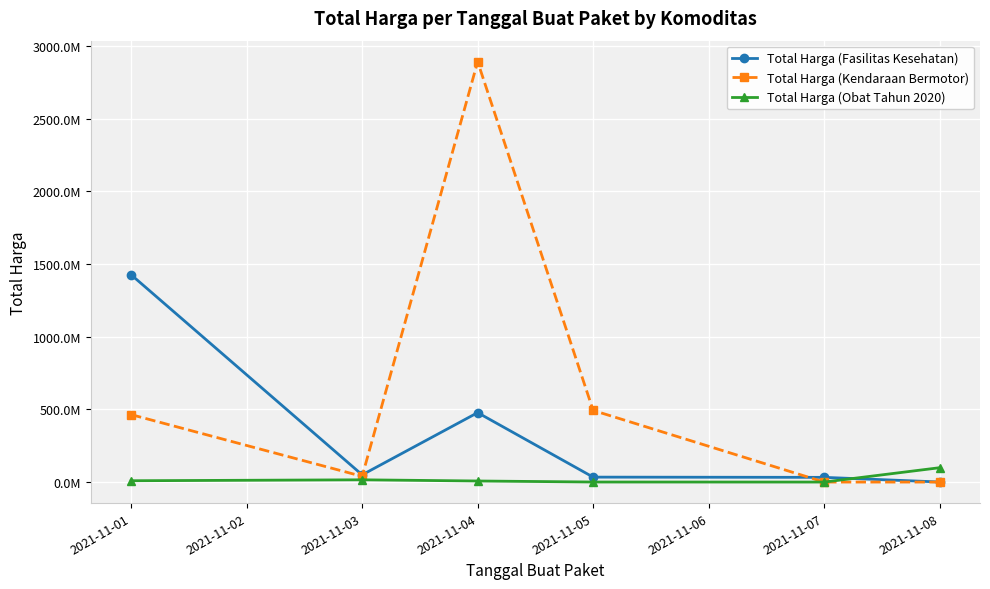

List the series in order of their peak value, highest first.

Total Harga (Kendaraan Bermotor), Total Harga (Fasilitas Kesehatan), Total Harga (Obat Tahun 2020)